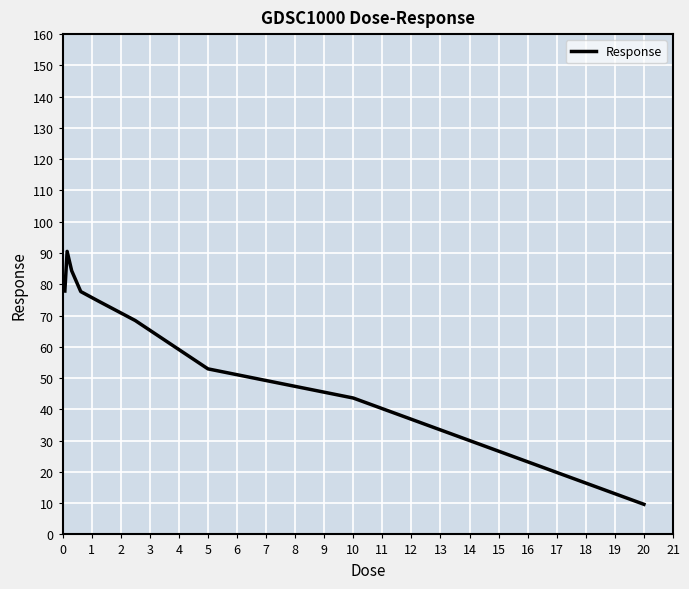

What is the greatest value displayed?

90.5